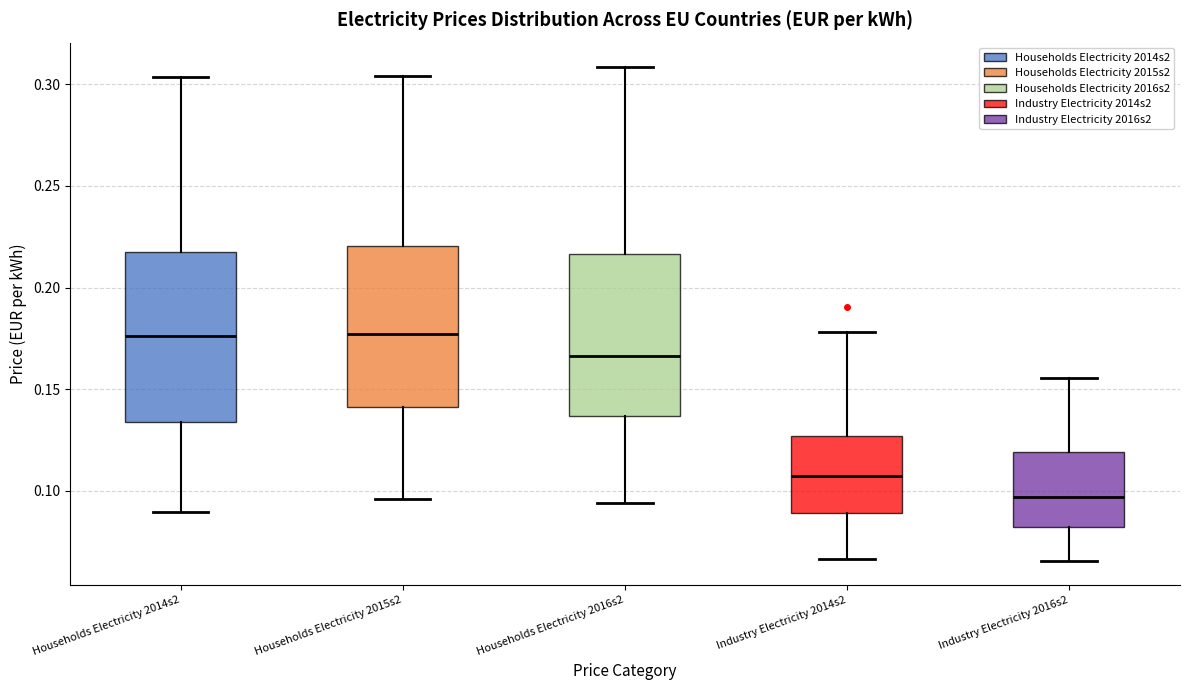

Reading left to right, transcribe this box plot: for each box, give where its median line is, the range the box spans, and where its two whiskers end, as read against the y-axis. The values are not printed on the chart, so give them approximately, as read against the axis.

Households Electricity 2014s2: median 0.175, box 0.135 to 0.220, whiskers 0.090 to 0.305
Households Electricity 2015s2: median 0.175, box 0.140 to 0.220, whiskers 0.095 to 0.305
Households Electricity 2016s2: median 0.165, box 0.135 to 0.215, whiskers 0.095 to 0.310
Industry Electricity 2014s2: median 0.105, box 0.090 to 0.125, whiskers 0.065 to 0.180
Industry Electricity 2016s2: median 0.095, box 0.080 to 0.120, whiskers 0.065 to 0.155